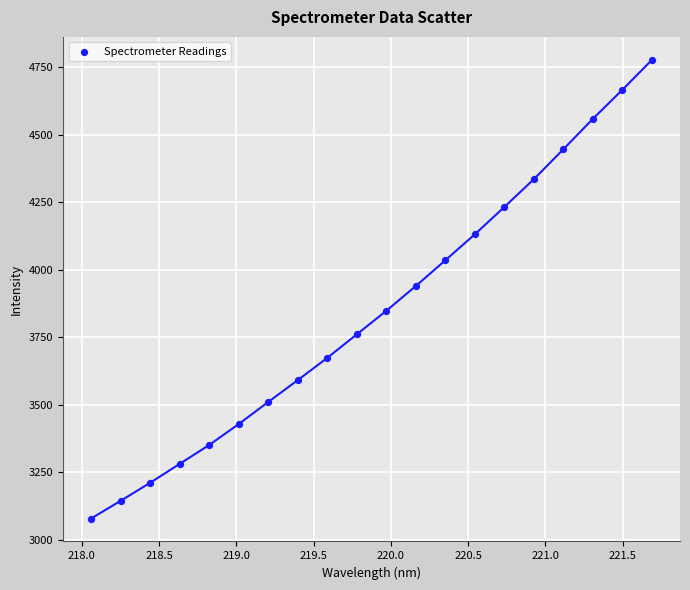

What is the range of X values (max minus min)?

3.6